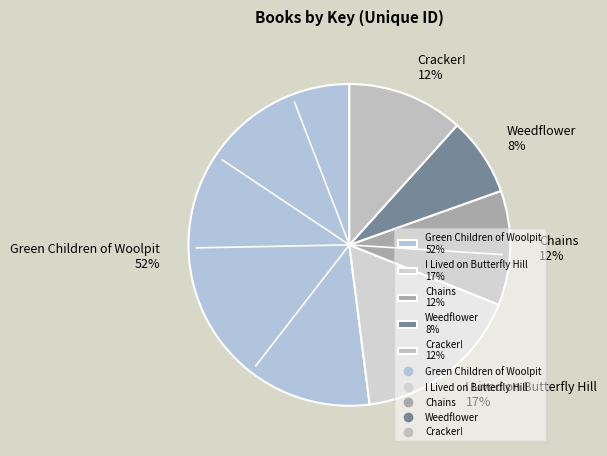

True or false: Cracker! accounts for 1% of the total.

False